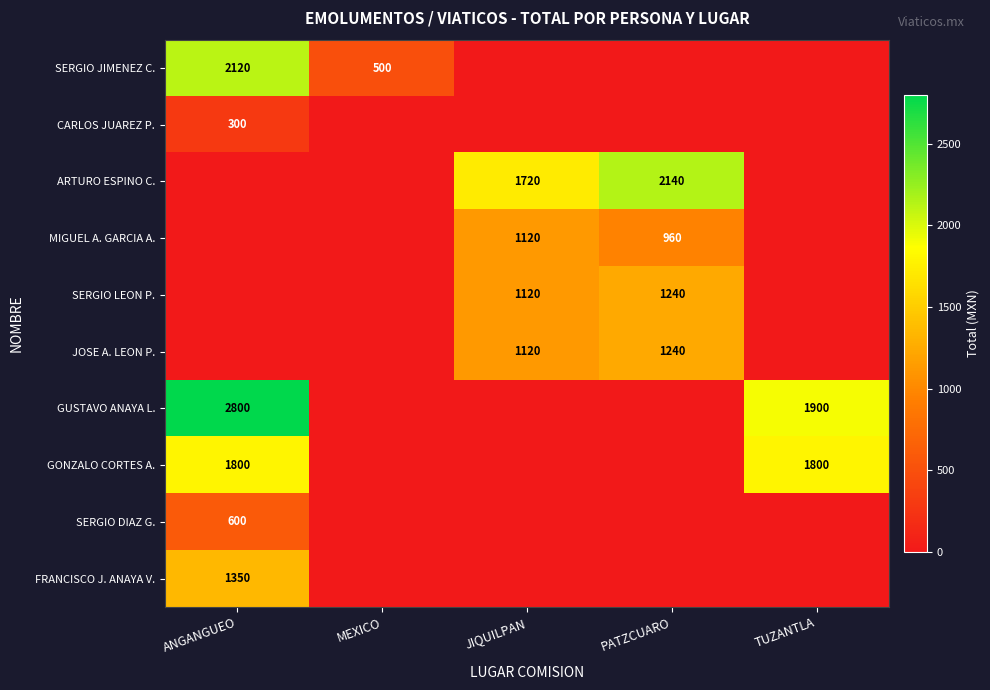

At how many categories does at least one series exceed 884?

4